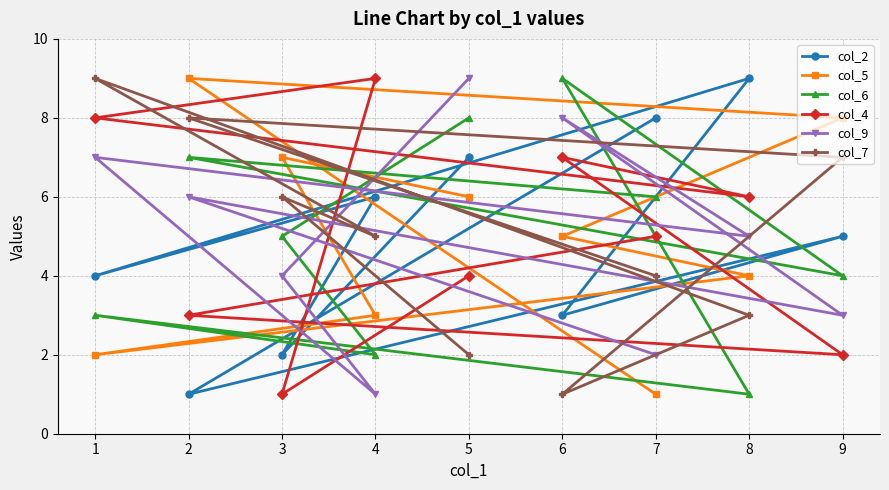

Where does the col_6 series first go above 5?

2